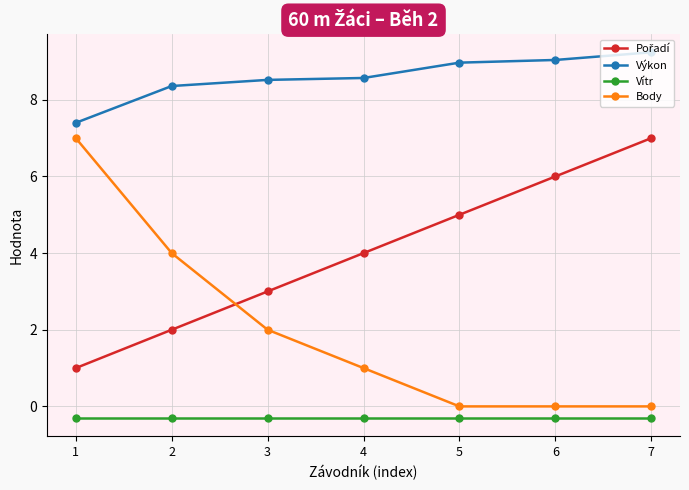

Count the number of categories in the chart.

7